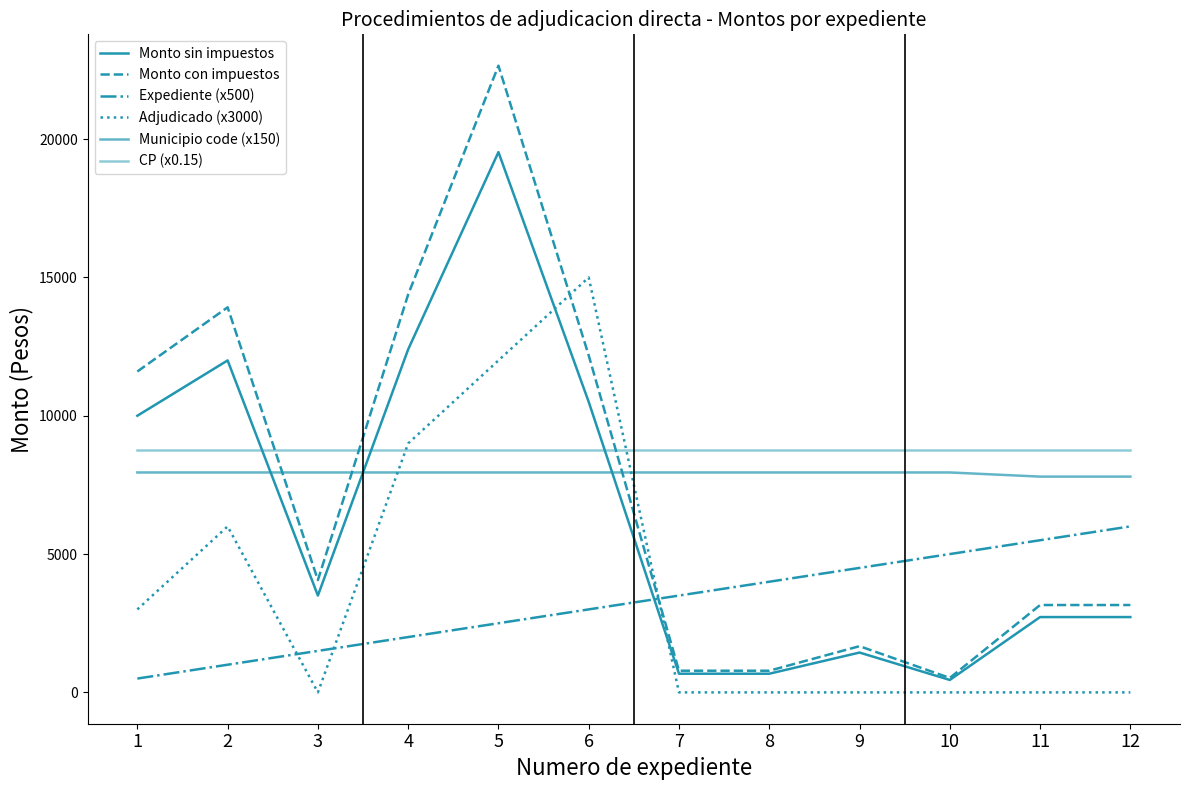

Which has a higher value, 2 or 6?

2